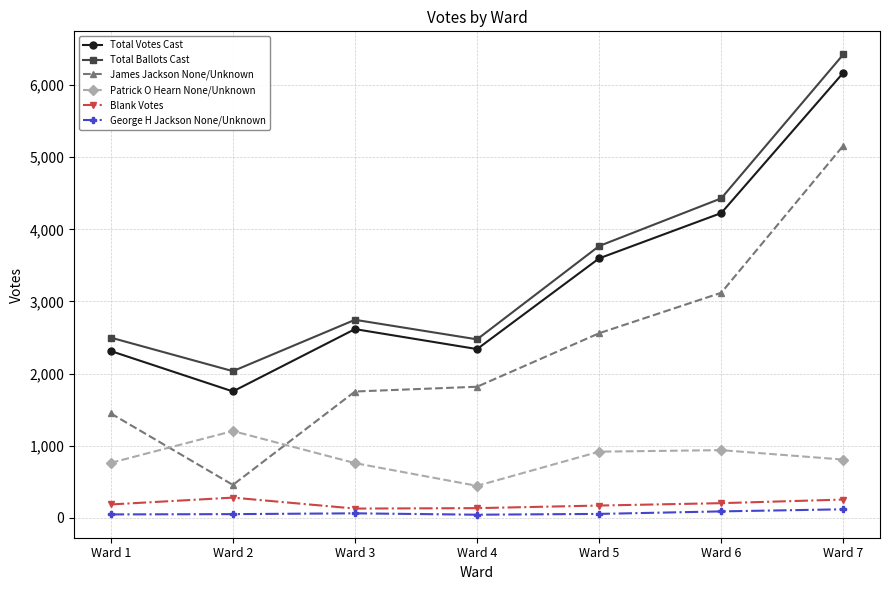

Does the chart display data point markers on the line(s)?

Yes